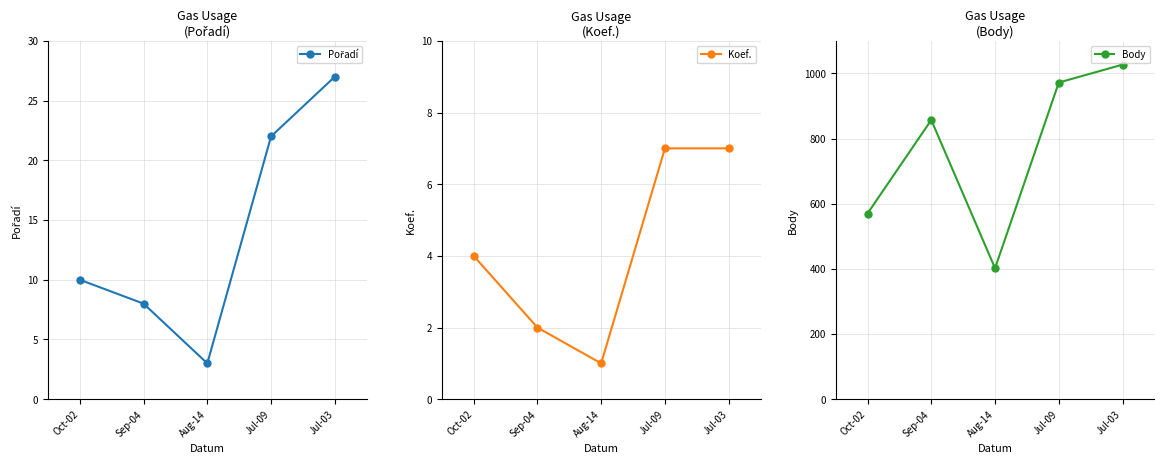

Which series has the largest total across all categories?

Body